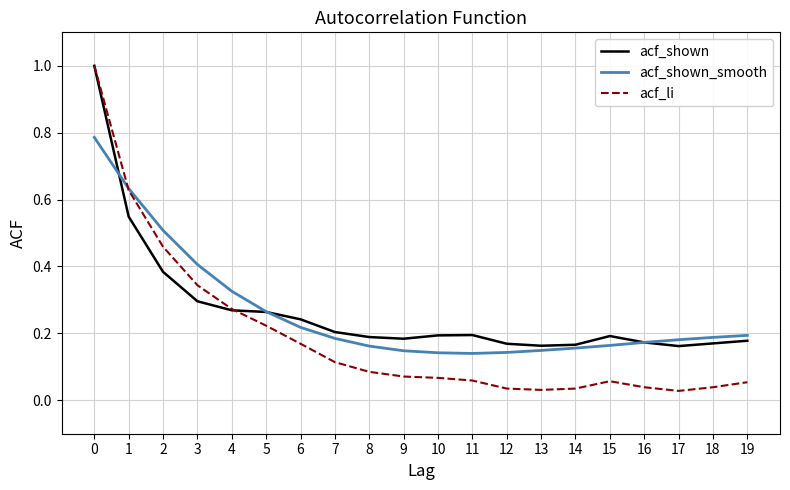

Is the value of acf_shown_smooth at 3 greater than the value of acf_li at 8?

Yes